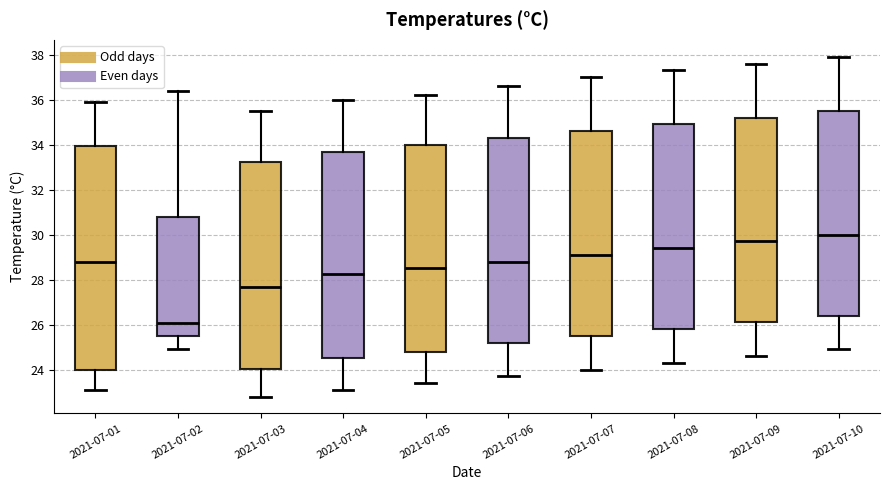

Comparing the boxes themselves (not the whiskers), which one is the tallest?

2021-07-01